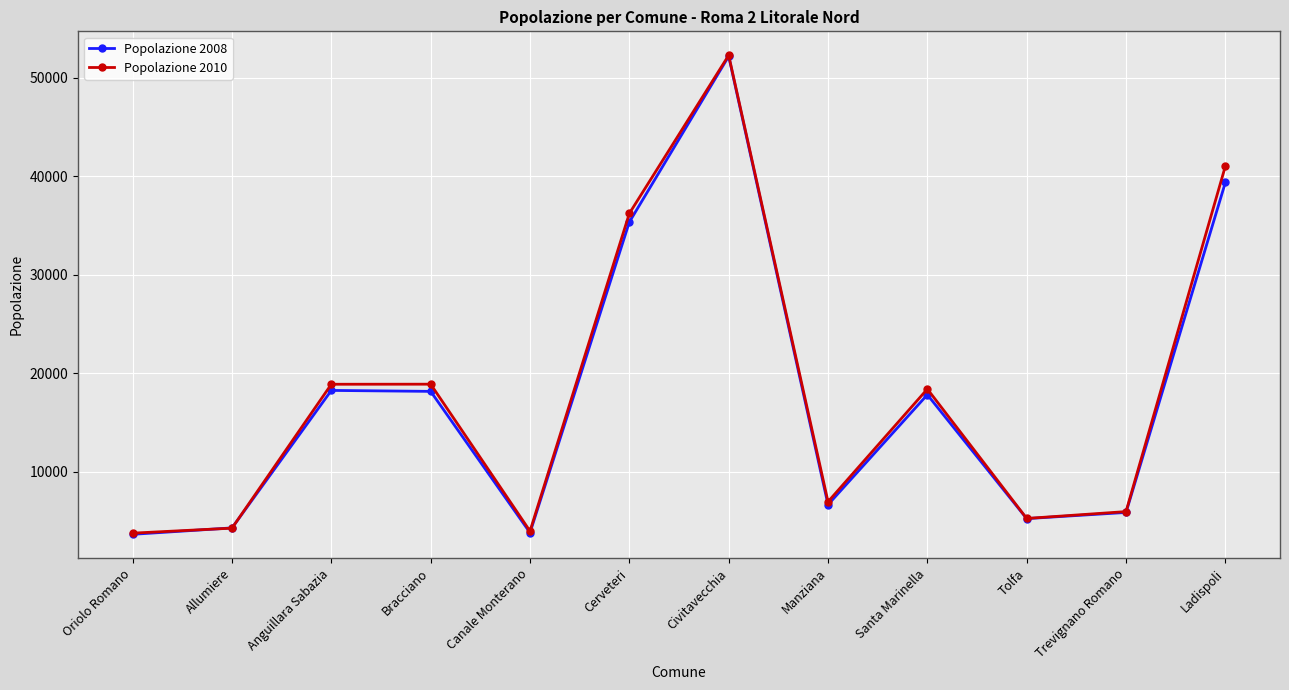

Which series changed the most between Civitavecchia and Tolfa?

Popolazione 2010